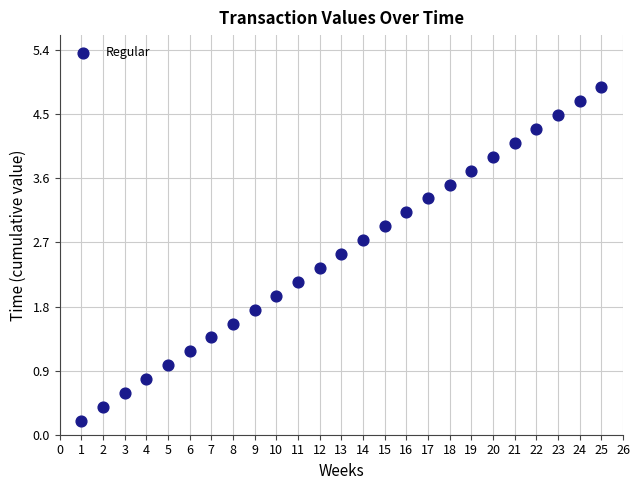

What is the range of Y values (max minus min)?

4.7